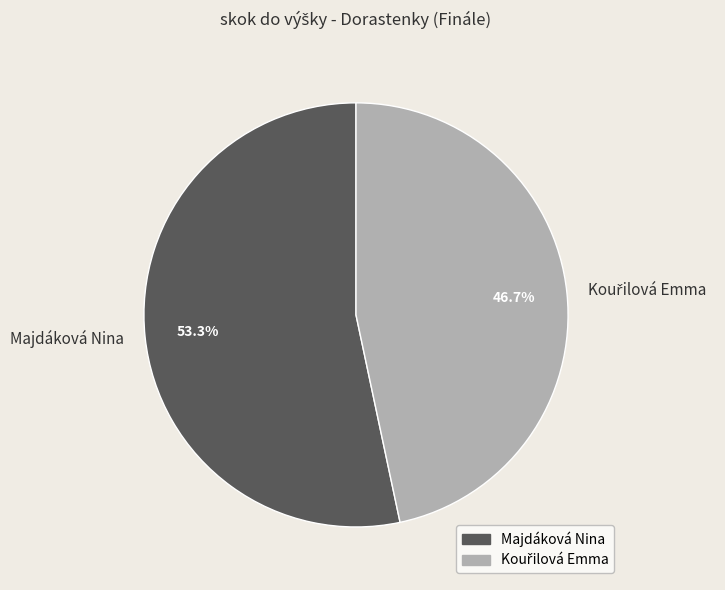

What portion of the pie excludes Majdáková Nina?

46.7%